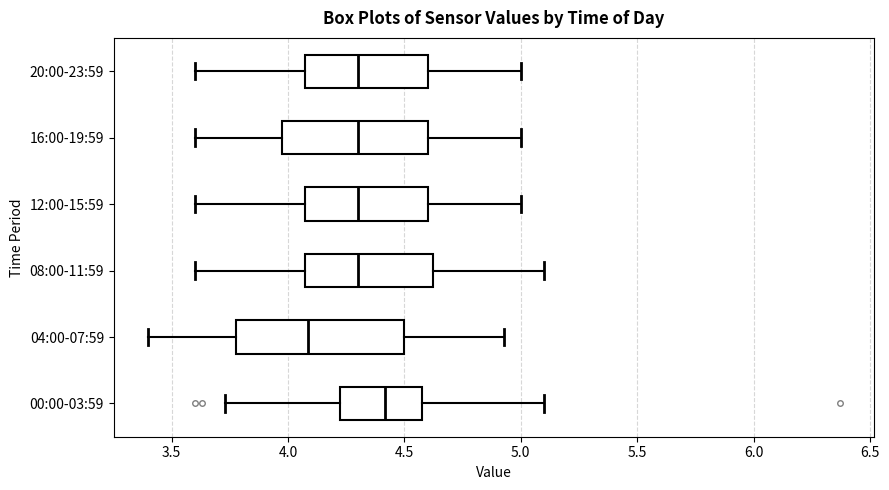

Reading bottom to top, read every box against the x-axis: the position of its median line, the range the box covers, and the ends of its whiskers. The values are not printed on the chart, so give them approximately, as read against the axis.

00:00-03:59: median 4.40, box 4.20 to 4.60, whiskers 3.75 to 5.10
04:00-07:59: median 4.10, box 3.80 to 4.50, whiskers 3.40 to 4.95
08:00-11:59: median 4.30, box 4.10 to 4.65, whiskers 3.60 to 5.10
12:00-15:59: median 4.30, box 4.10 to 4.60, whiskers 3.60 to 5.00
16:00-19:59: median 4.30, box 4.00 to 4.60, whiskers 3.60 to 5.00
20:00-23:59: median 4.30, box 4.10 to 4.60, whiskers 3.60 to 5.00